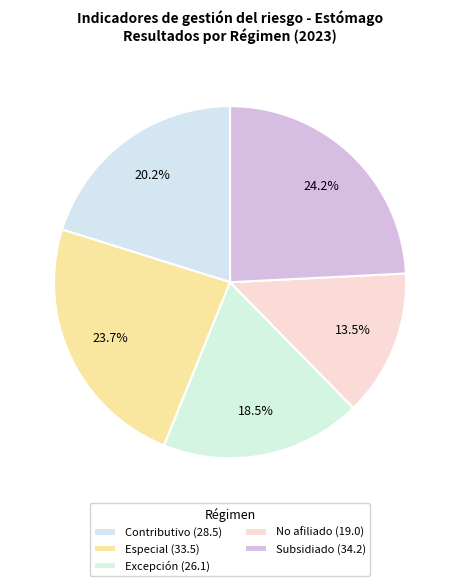

Does Contributivo account for over 50% of the chart?

No